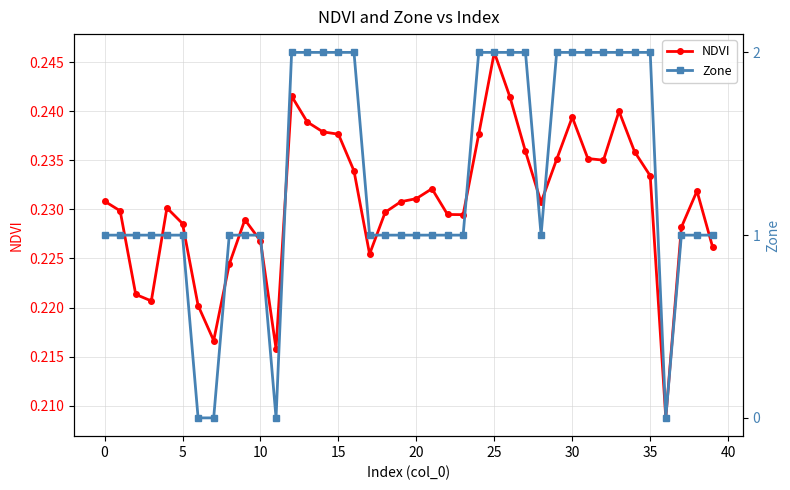

After their last crossing, which series has the higher values: Zone or NDVI?

Zone